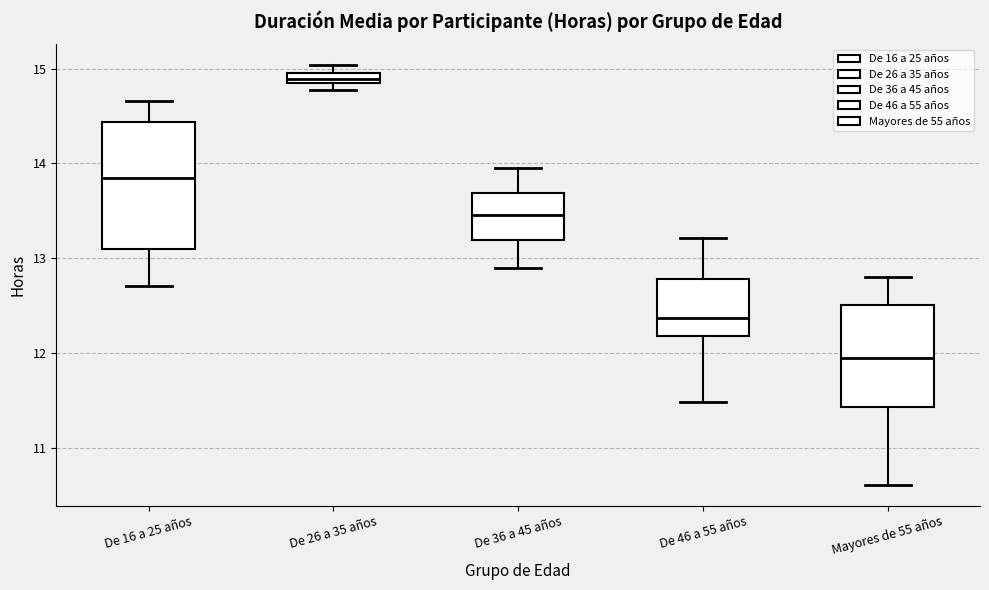

Which box has the lowest median line?

Mayores de 55 años